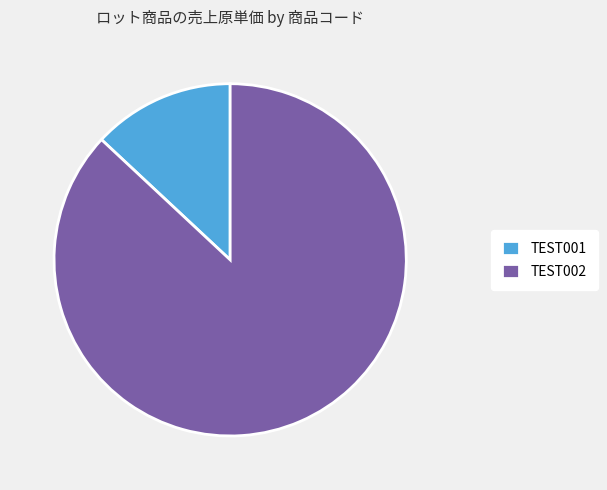

How many slices are in this pie chart?

2